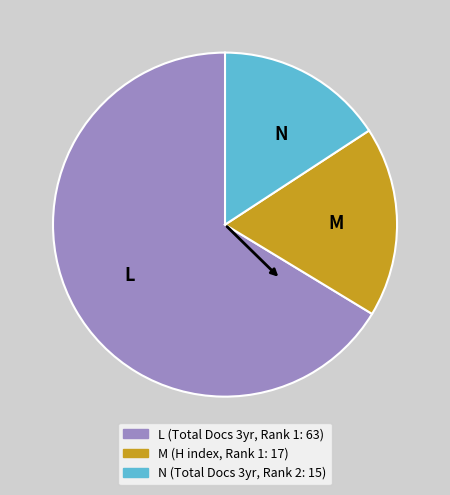

What is the ratio of the value at N to the value at M?

0.9